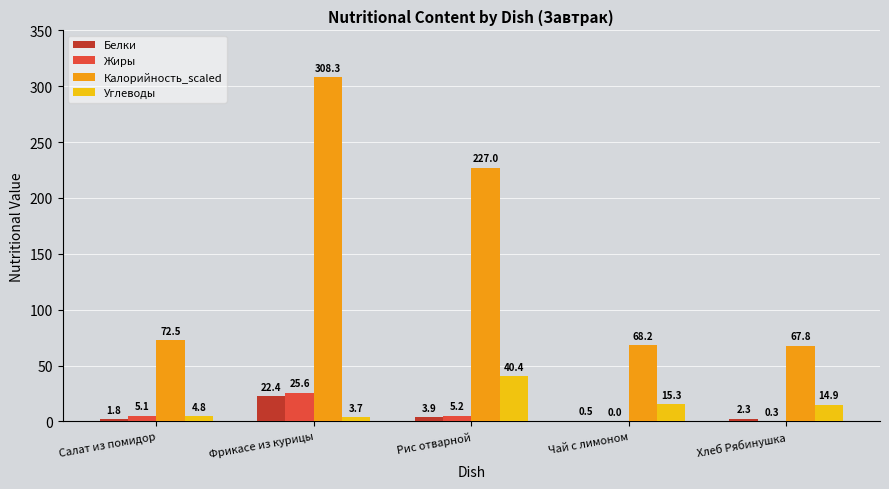

At which label does Белки first exceed 2?

Фрикасе из курицы